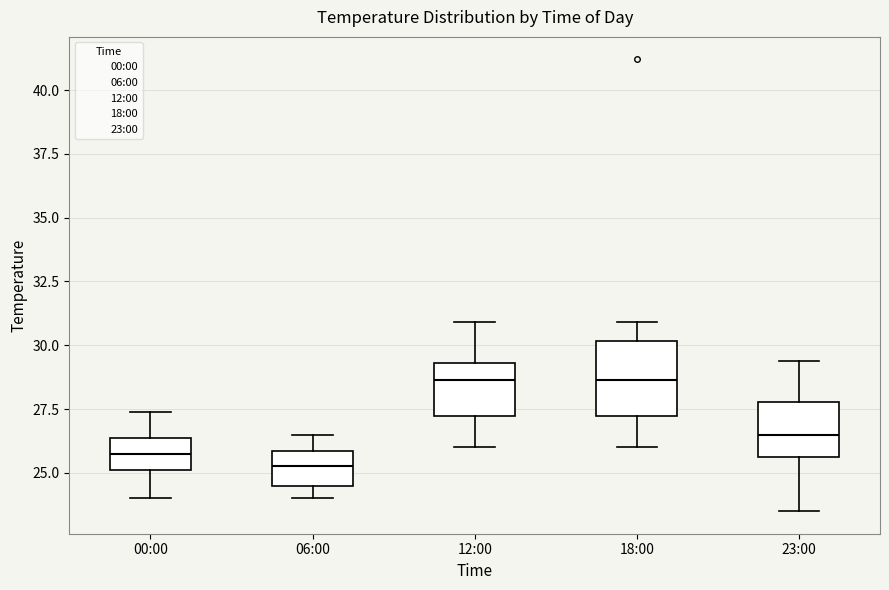

Reading left to right, transcribe this box plot: for each box, give where its median line is, the range the box spans, and where its two whiskers end, as read against the y-axis. The values are not printed on the chart, so give them approximately, as read against the axis.

00:00: median 26.0, box 25.0 to 26.5, whiskers 24.0 to 27.5
06:00: median 25.5, box 24.5 to 26.0, whiskers 24.0 to 26.5
12:00: median 28.5, box 27.0 to 29.5, whiskers 26.0 to 31.0
18:00: median 28.5, box 27.0 to 30.0, whiskers 26.0 to 31.0
23:00: median 26.5, box 25.5 to 28.0, whiskers 23.5 to 29.5